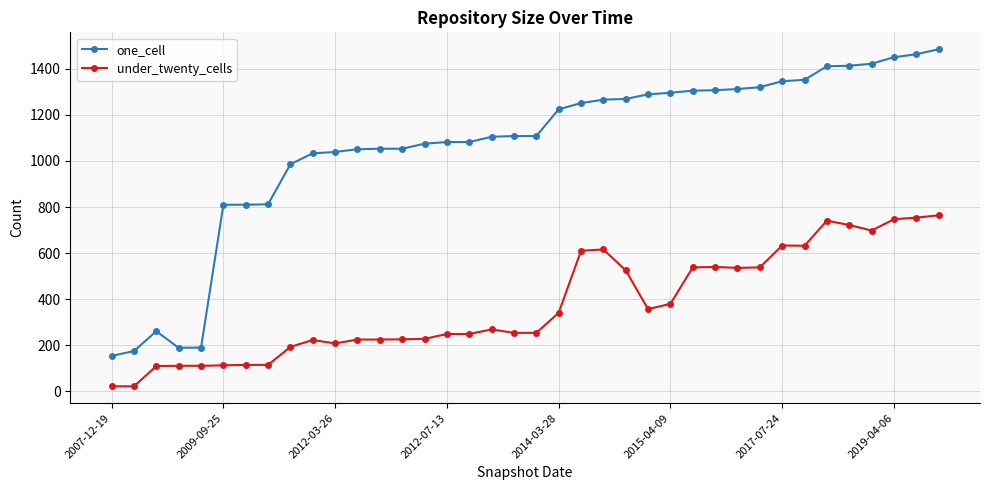

Which series has the widest spread of values?

one_cell